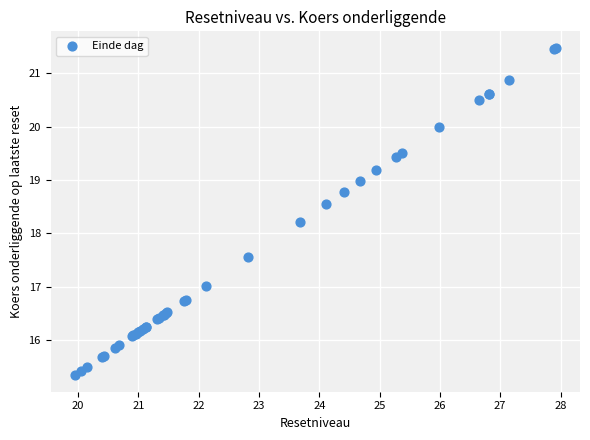

What Y value in the scatter plot is closest to 18?

18.2